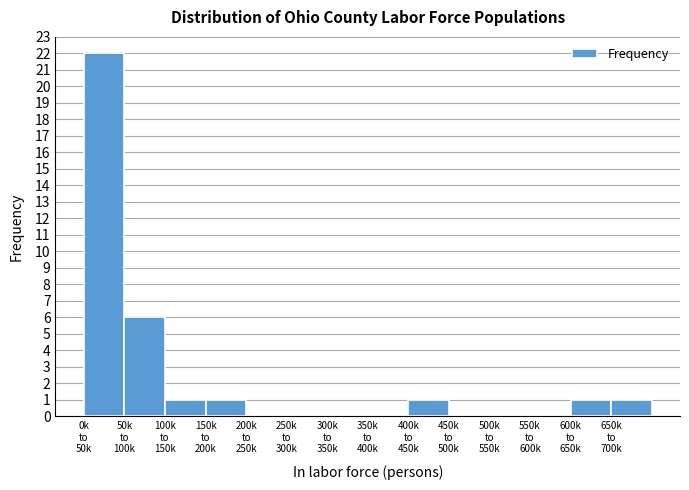

What is the sum of all values?

33